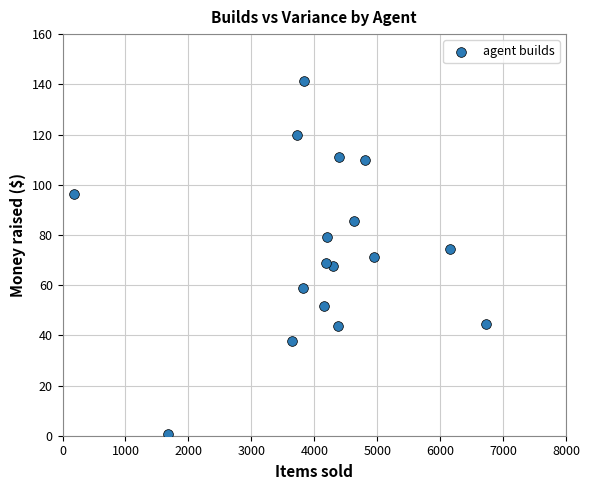

What is the range of X values (max minus min)?

6555.0